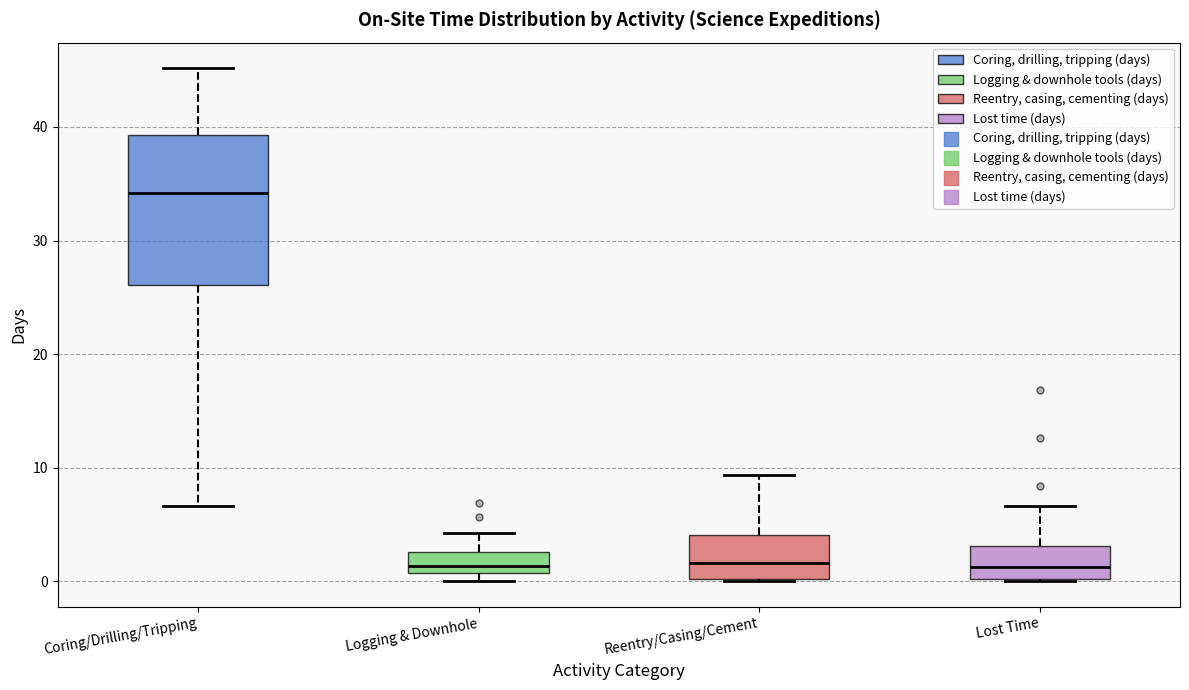

Reading left to right, read every box against the y-axis: the position of its median line, the range the box covers, and the ends of its whiskers. The values are not printed on the chart, so give them approximately, as read against the axis.

Coring/Drilling/Tripping: median 34, box 26 to 39, whiskers 7 to 45
Logging & Downhole: median 1 (just above the box's lower edge), box 1 to 3, whiskers 0 to 4
Reentry/Casing/Cement: median 2, box 0 to 4, whiskers 0 to 9
Lost Time: median 1, box 0 to 3, whiskers 0 to 7